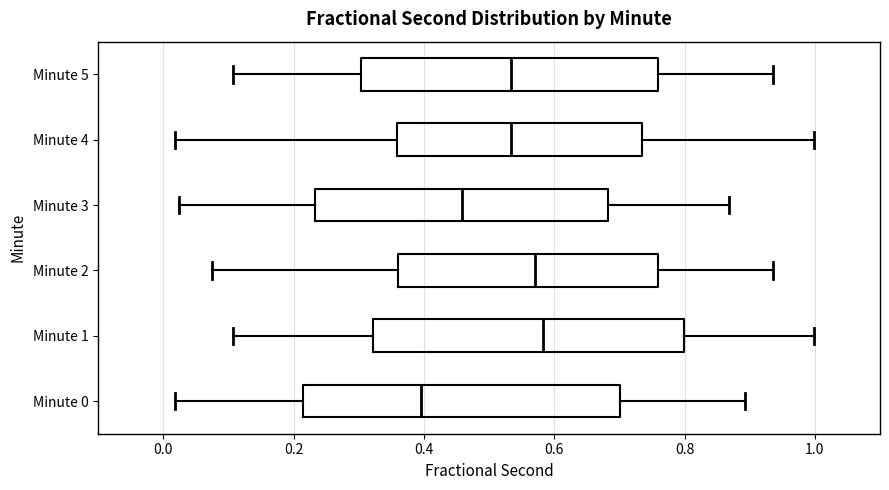

Where does the right whisker of the box for Minute 5 end on the x-axis? The values are not printed on the chart, so give them approximately, as read against the axis.

0.94